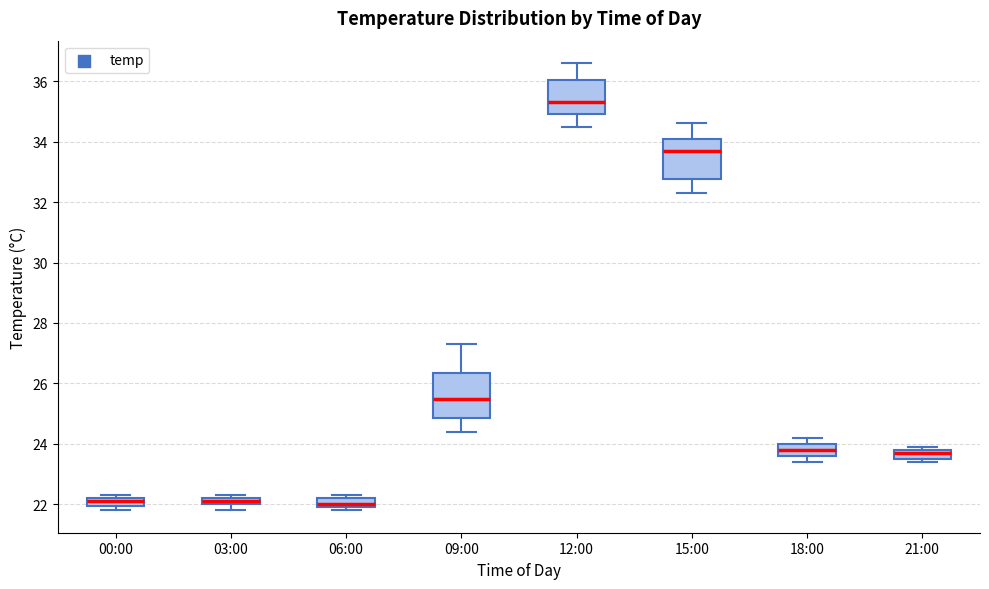

Which box's median line is the highest?

12:00